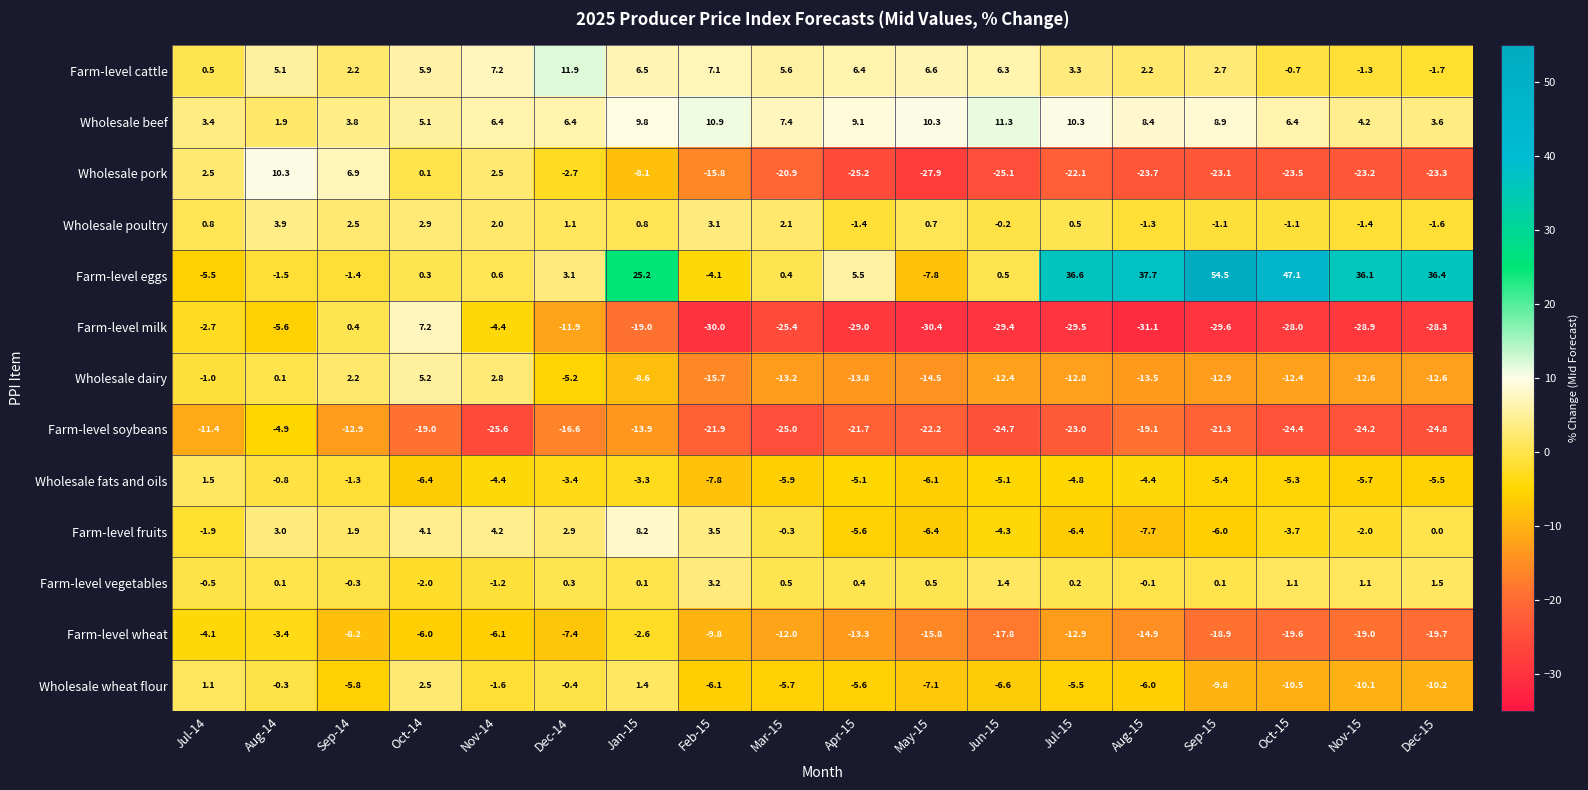

What is the average value of the Farm-level milk series?

-19.8